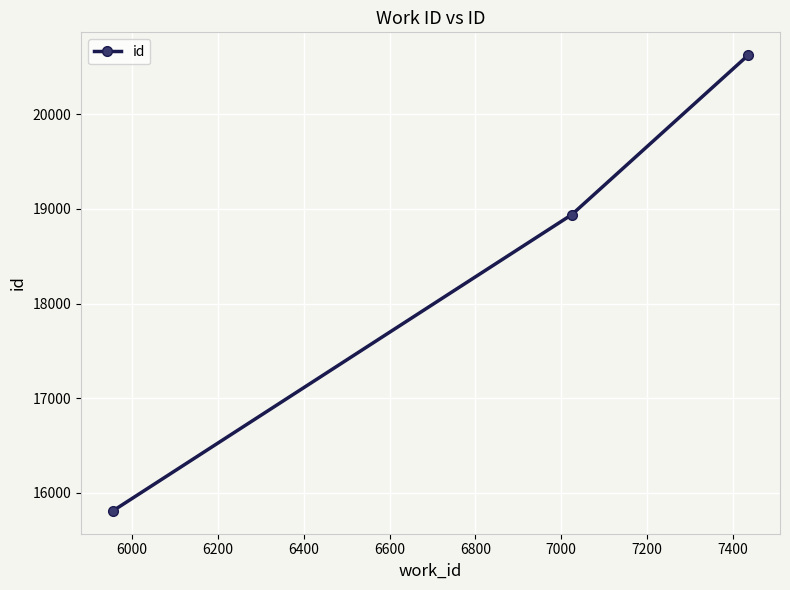

What is the value of the 2nd point from the left?

18941